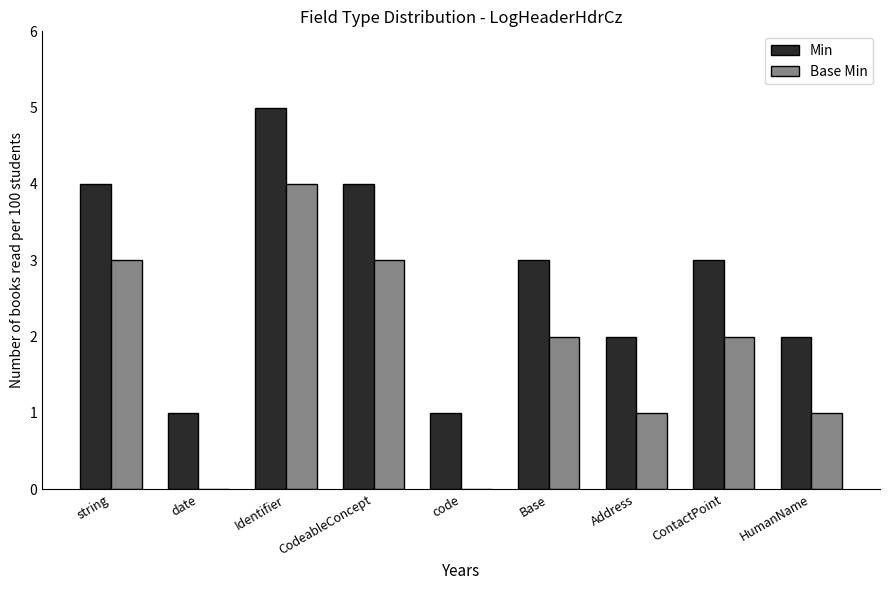

How many categories are shown in the chart?

9